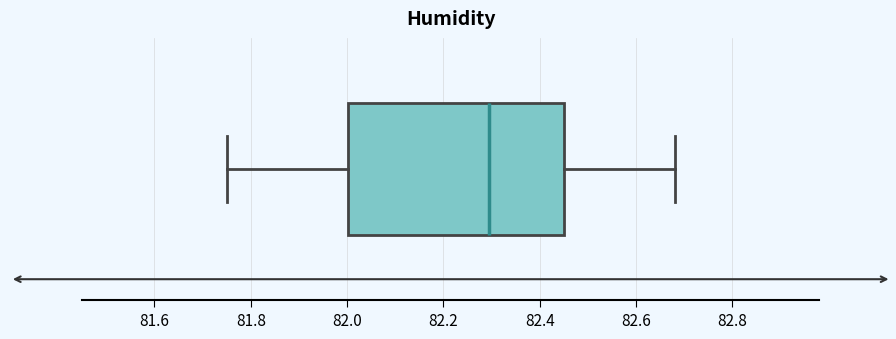

Transcribe this box plot: give where the median line is, the range the box spans, and where the two whiskers end, as read against the x-axis. The values are not printed on the chart, so give them approximately, as read against the axis.

median 82.30, box 82.00 to 82.46, whiskers 81.76 to 82.68